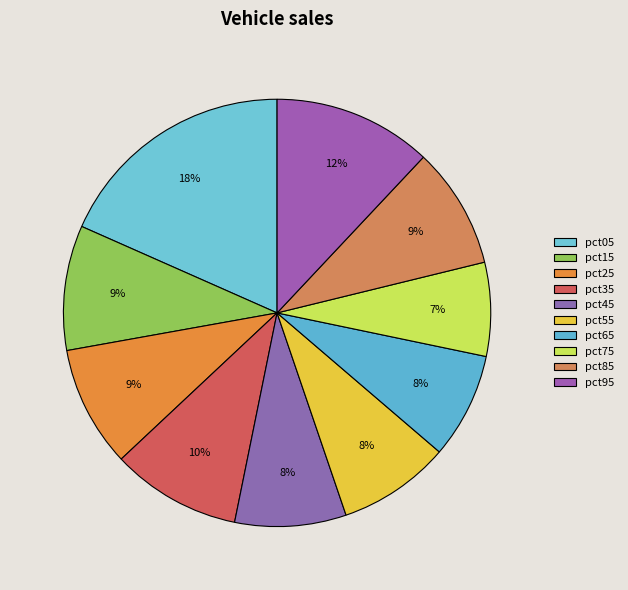

Count the number of slices in the pie.

10